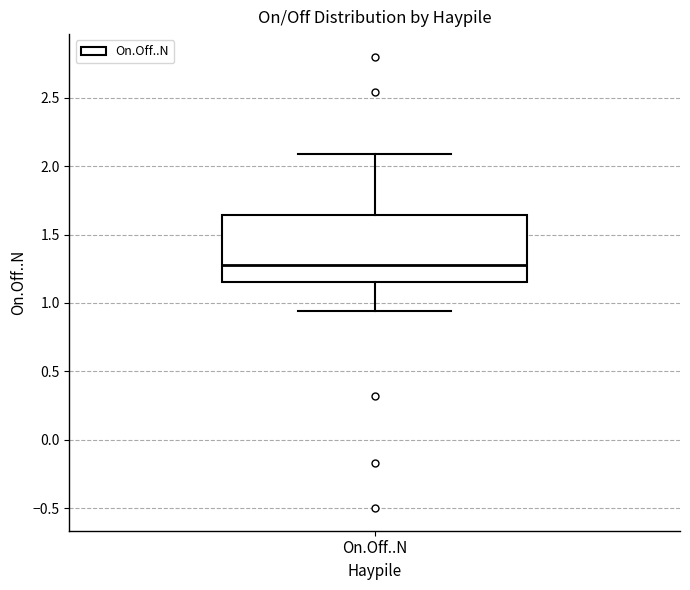

Read this box plot against the y-axis: the position of the median line, the range covered by the box, and the ends of both whiskers. The values are not printed on the chart, so give them approximately, as read against the axis.

median 1.30, box 1.15 to 1.65, whiskers 0.95 to 2.10